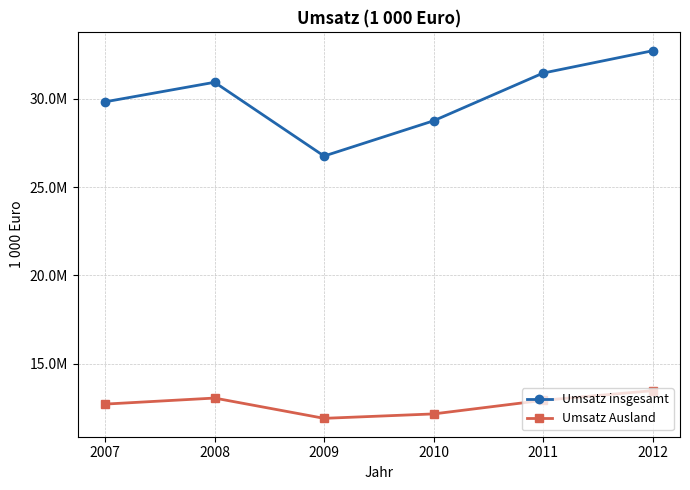

At which label is Umsatz insgesamt closest to 29734252?

2007